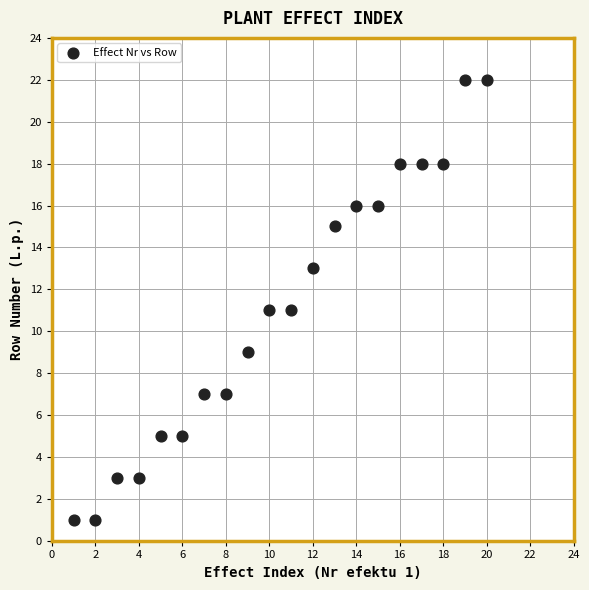

What is the range of X values (max minus min)?

19